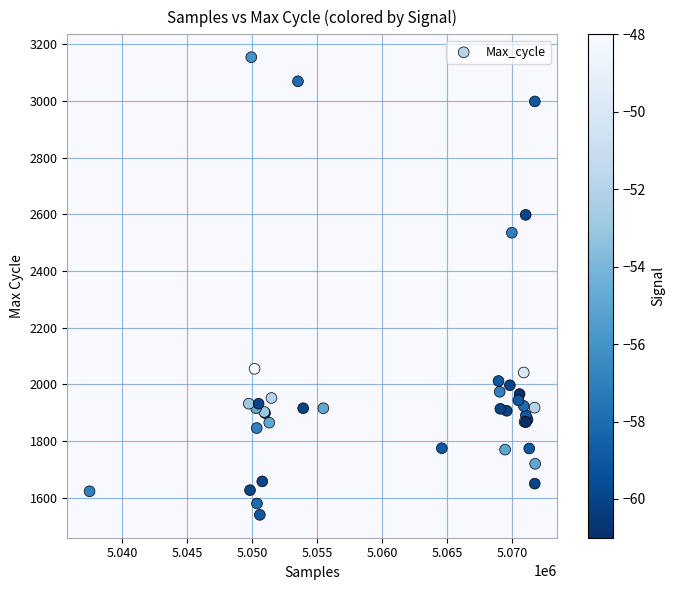

What Y value in the scatter plot is closest to 2347?

2535